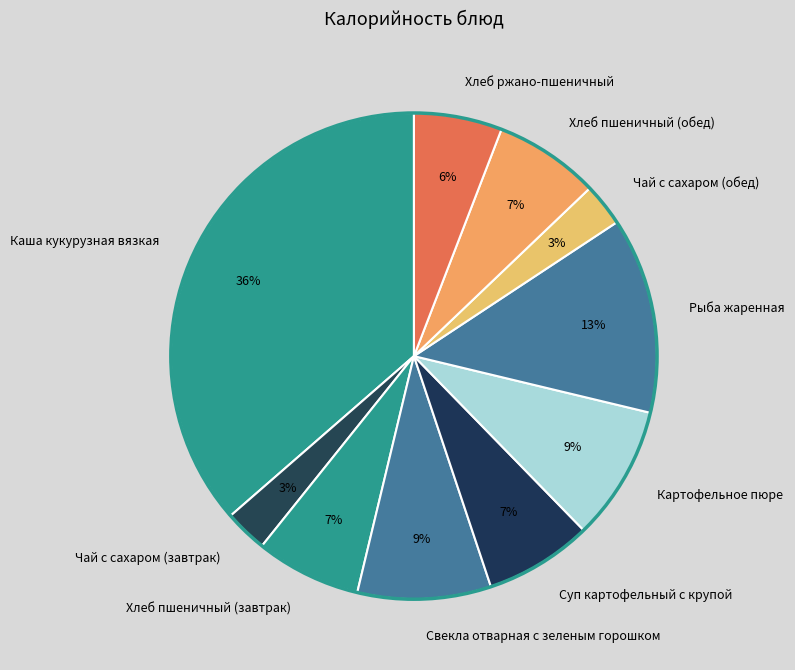

Count the number of slices in the pie.

10